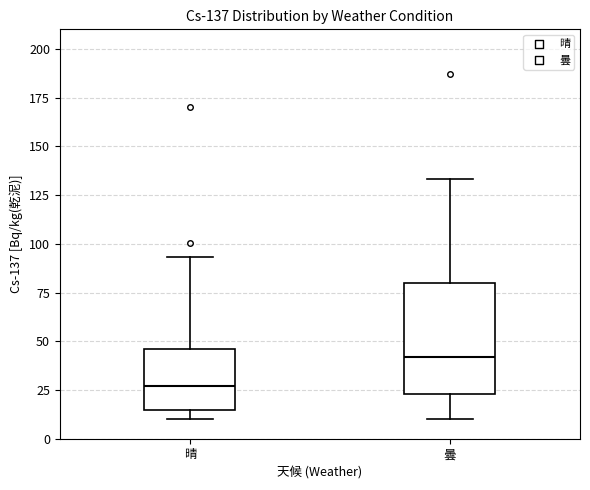

Which box is the tallest, from its lower edge to its upper edge?

曇